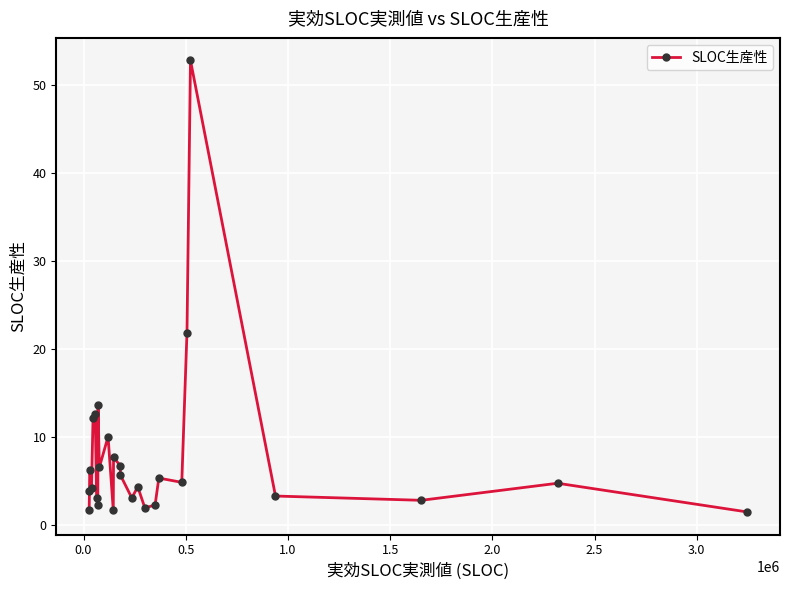

Does the chart have visible grid lines?

Yes